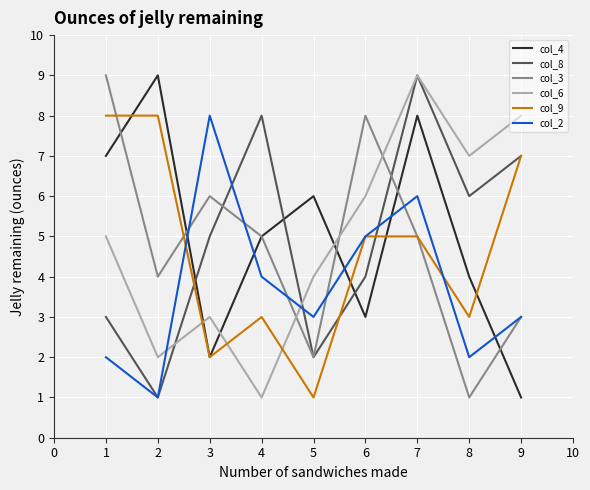

Which series changed the most between 2 and 4?

col_8